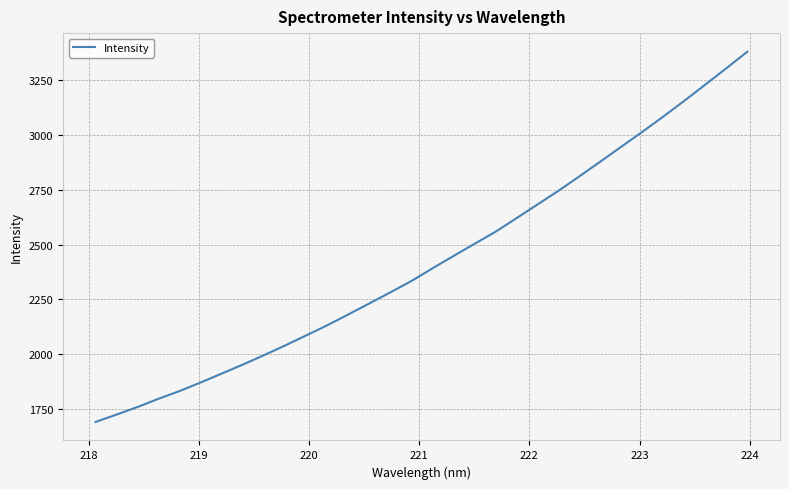

What is the minimum value shown in the chart?

1692.5